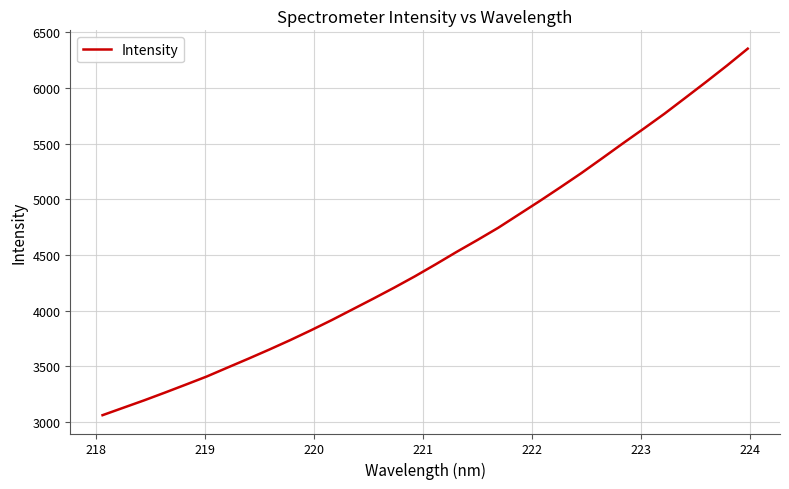

What is the smallest value displayed?

3060.9